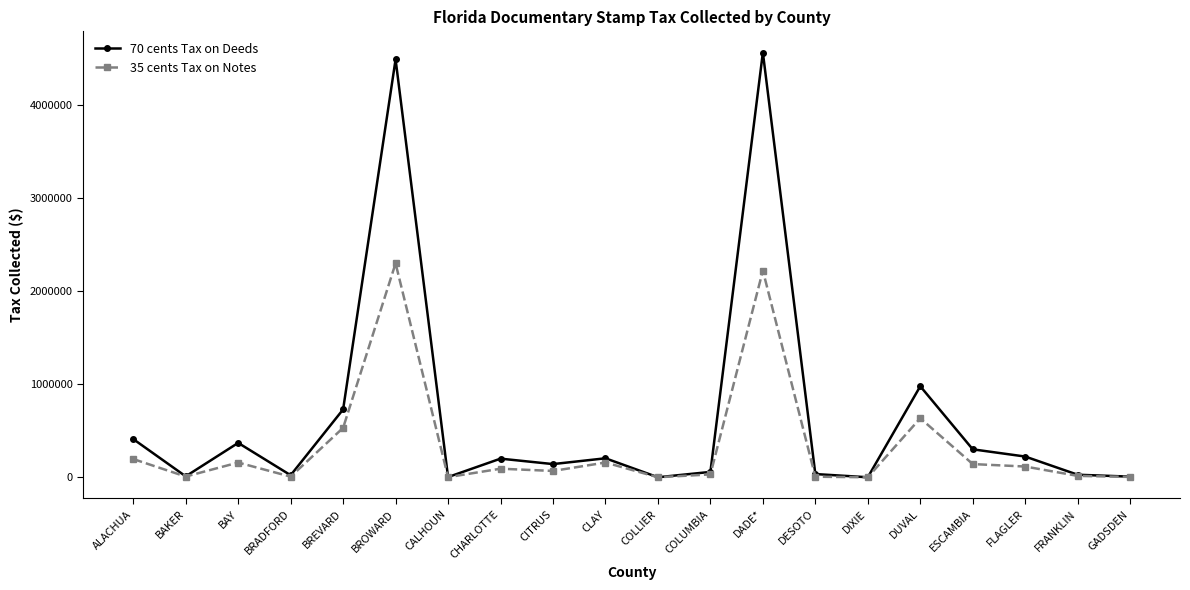

True or false: 70 cents Tax on Deeds has more than 0 points higher than both neighbors.

True